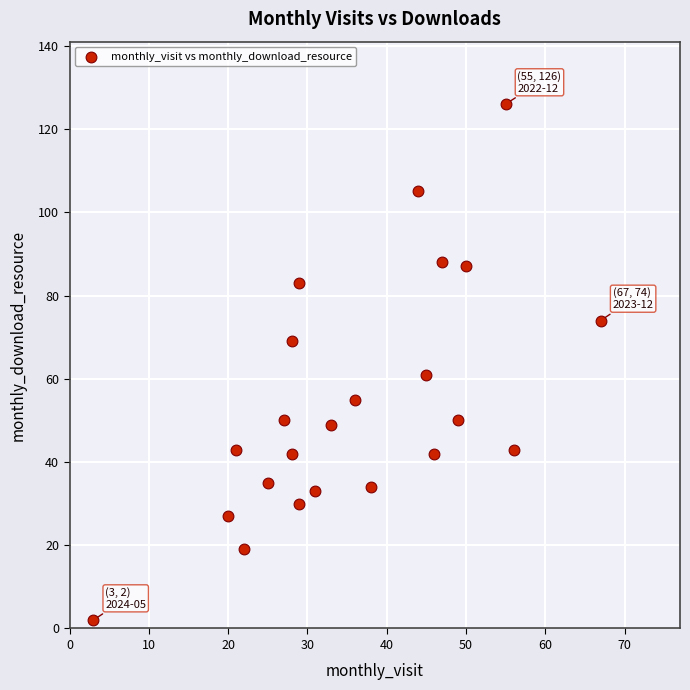

What Y value in the scatter plot is closest to 64?

61